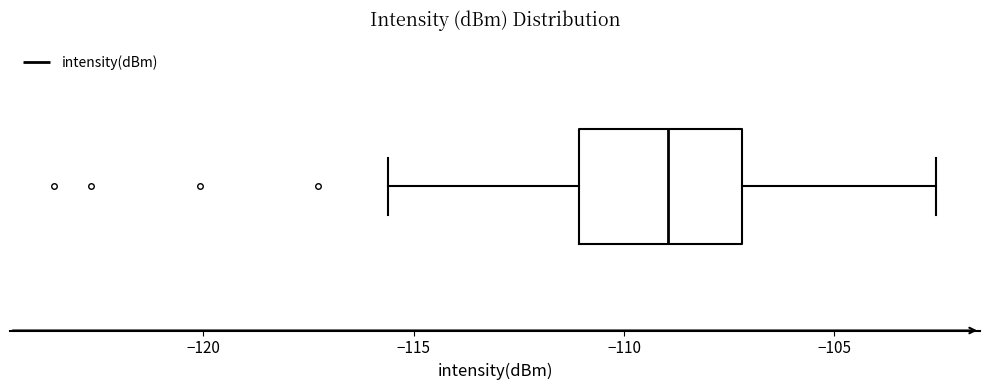

Transcribe this box plot: give where the median line is, the range the box spans, and where the two whiskers end, as read against the x-axis. The values are not printed on the chart, so give them approximately, as read against the axis.

median -109.0, box -111.0 to -107.0, whiskers -115.5 to -102.5